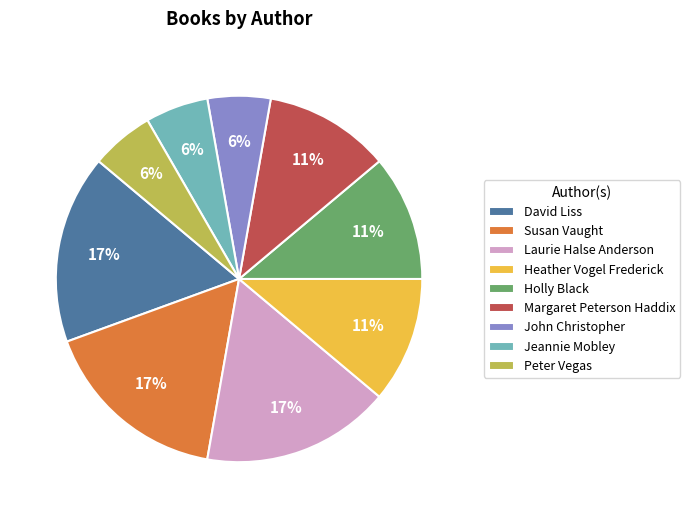

To the nearest percent, what percentage of the pie is David Liss?

17%